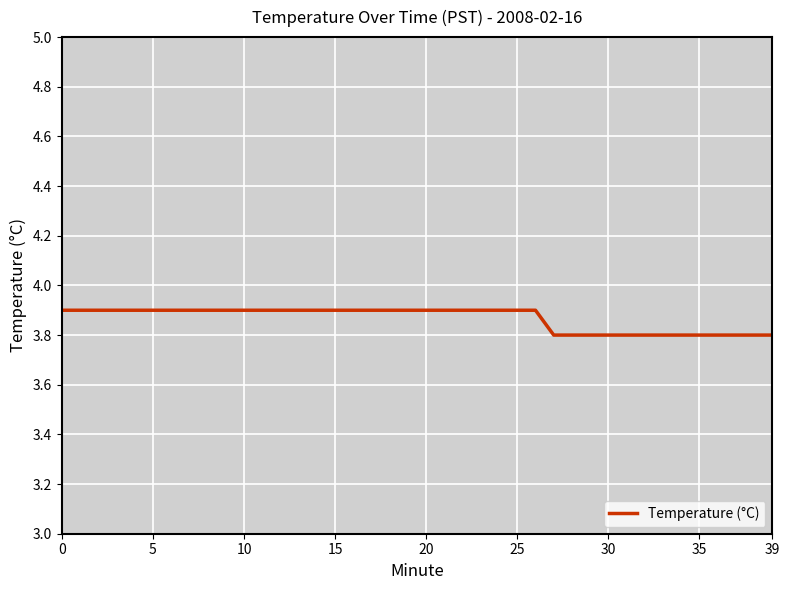

What is the greatest value displayed?

3.9